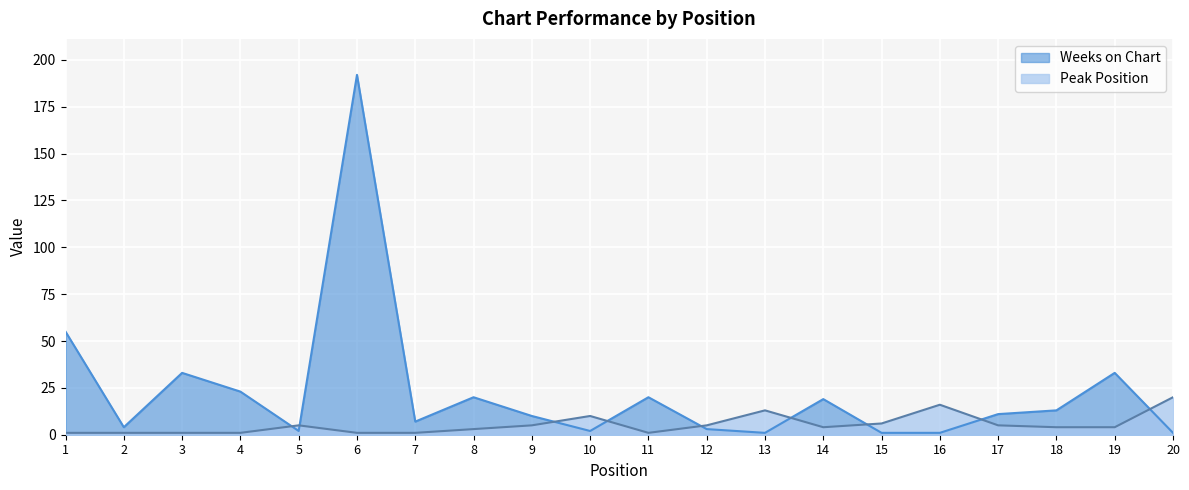

What is the maximum value shown in the chart?

192